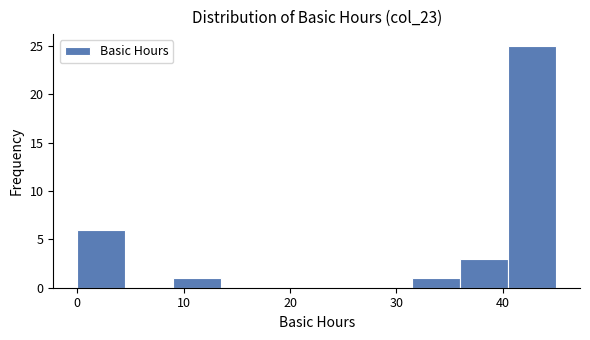

What is the height of the bar covering 9.0 to 13.5 on the x-axis? Neither the bar edges nor the heights are printed on the chart, so give them approximately, as read against the axes.

1